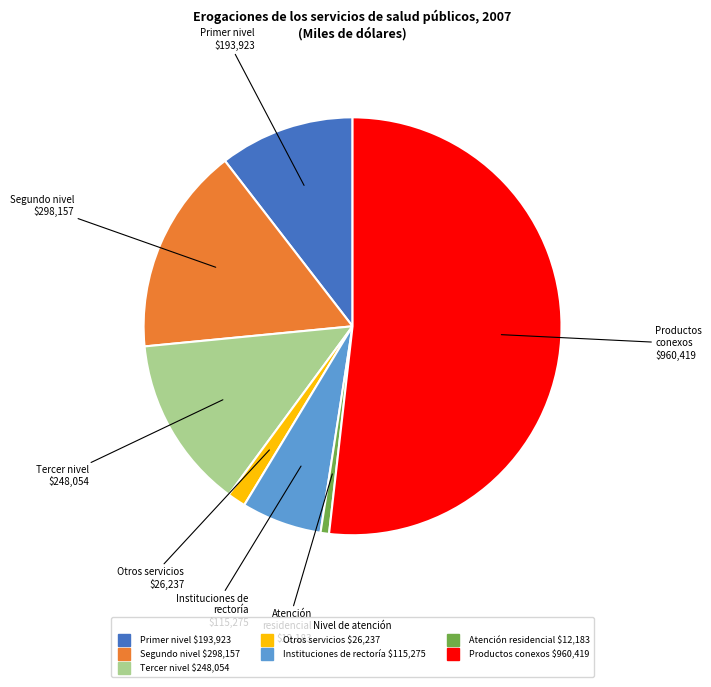

Is there any slice that represents more than half of the pie?

Yes